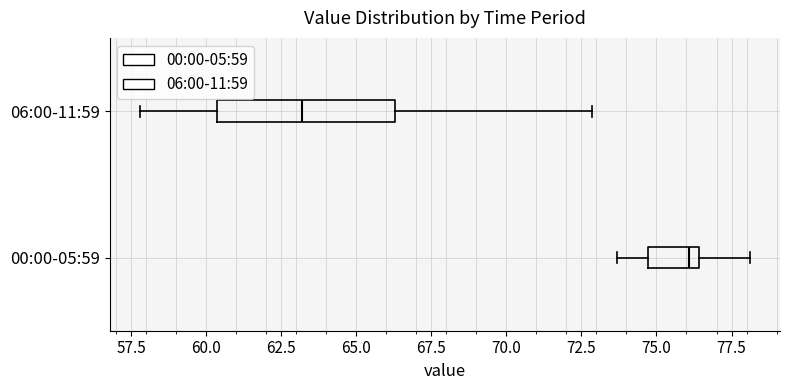

Which box's median line is the furthest to the right?

00:00-05:59